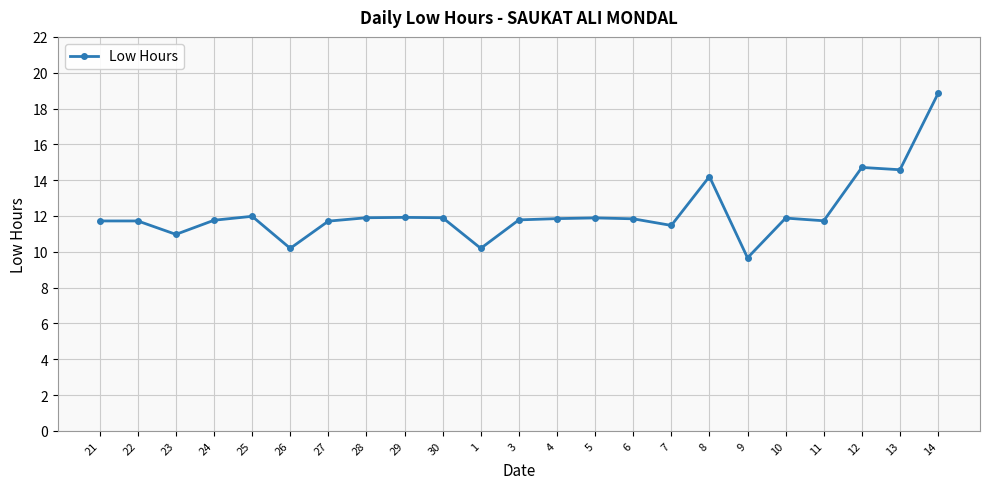

The value at 27 is 11.7. True or false?

True